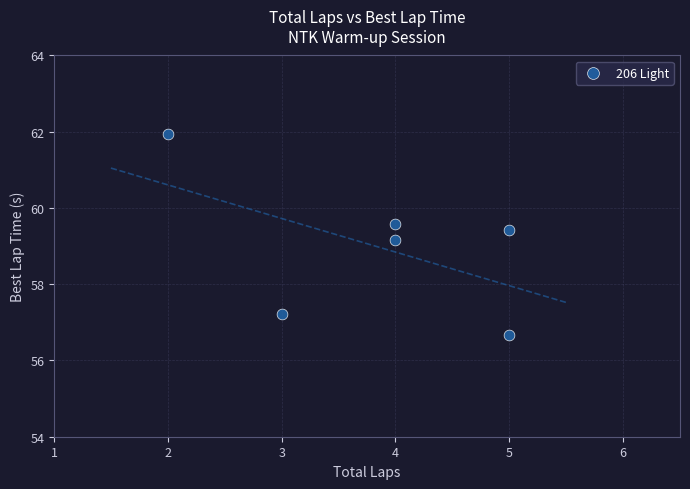

What Y value in the scatter plot is closest to 59?

59.2